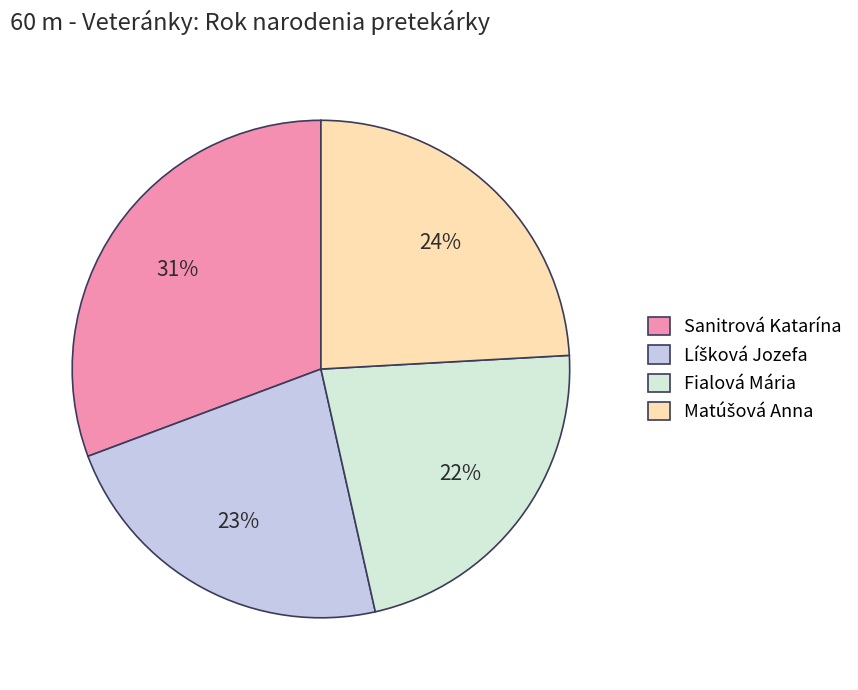

Which slice is the largest?

Sanitrová Katarína